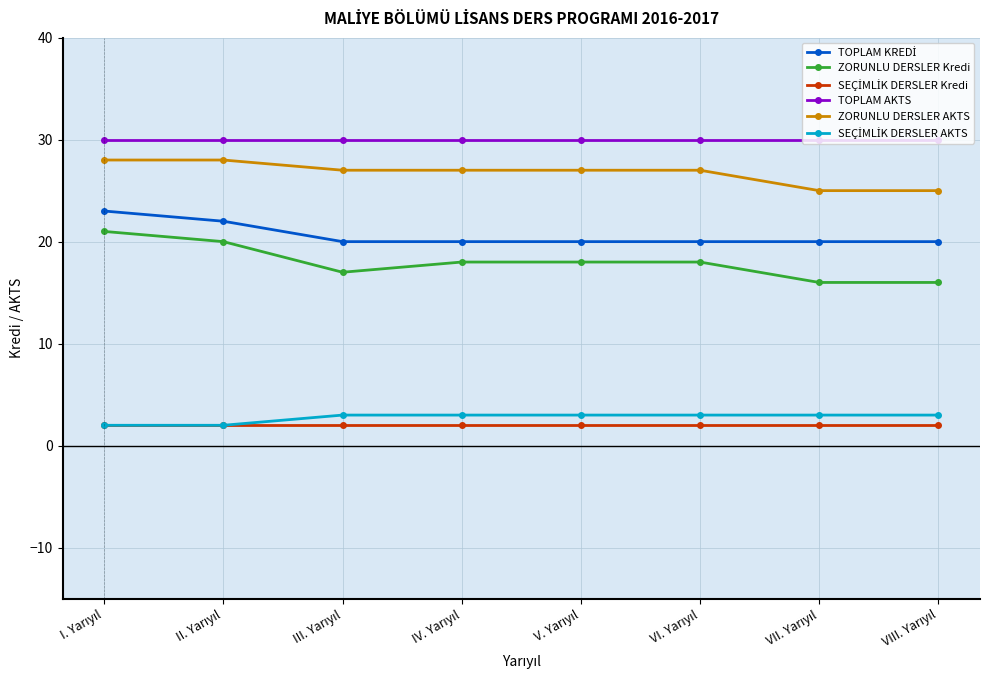

Which series has the largest total across all categories?

TOPLAM AKTS